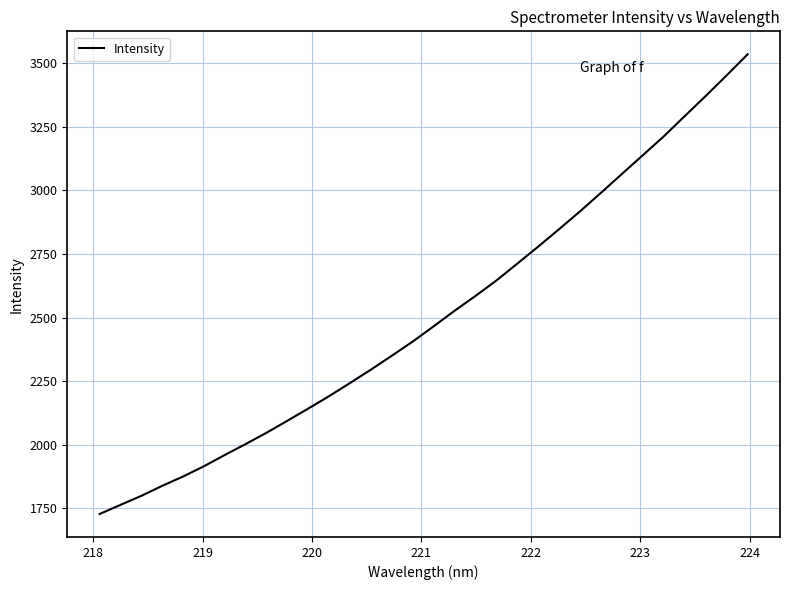

What is the difference between the maximum and minimum values?

1807.0